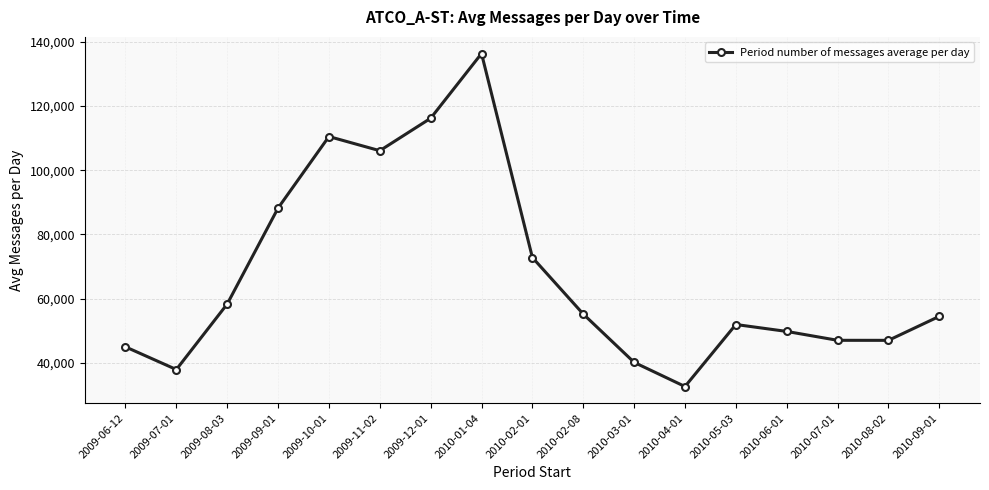

The chart shows a value of 149161.8 at 2009-10-01. True or false?

False